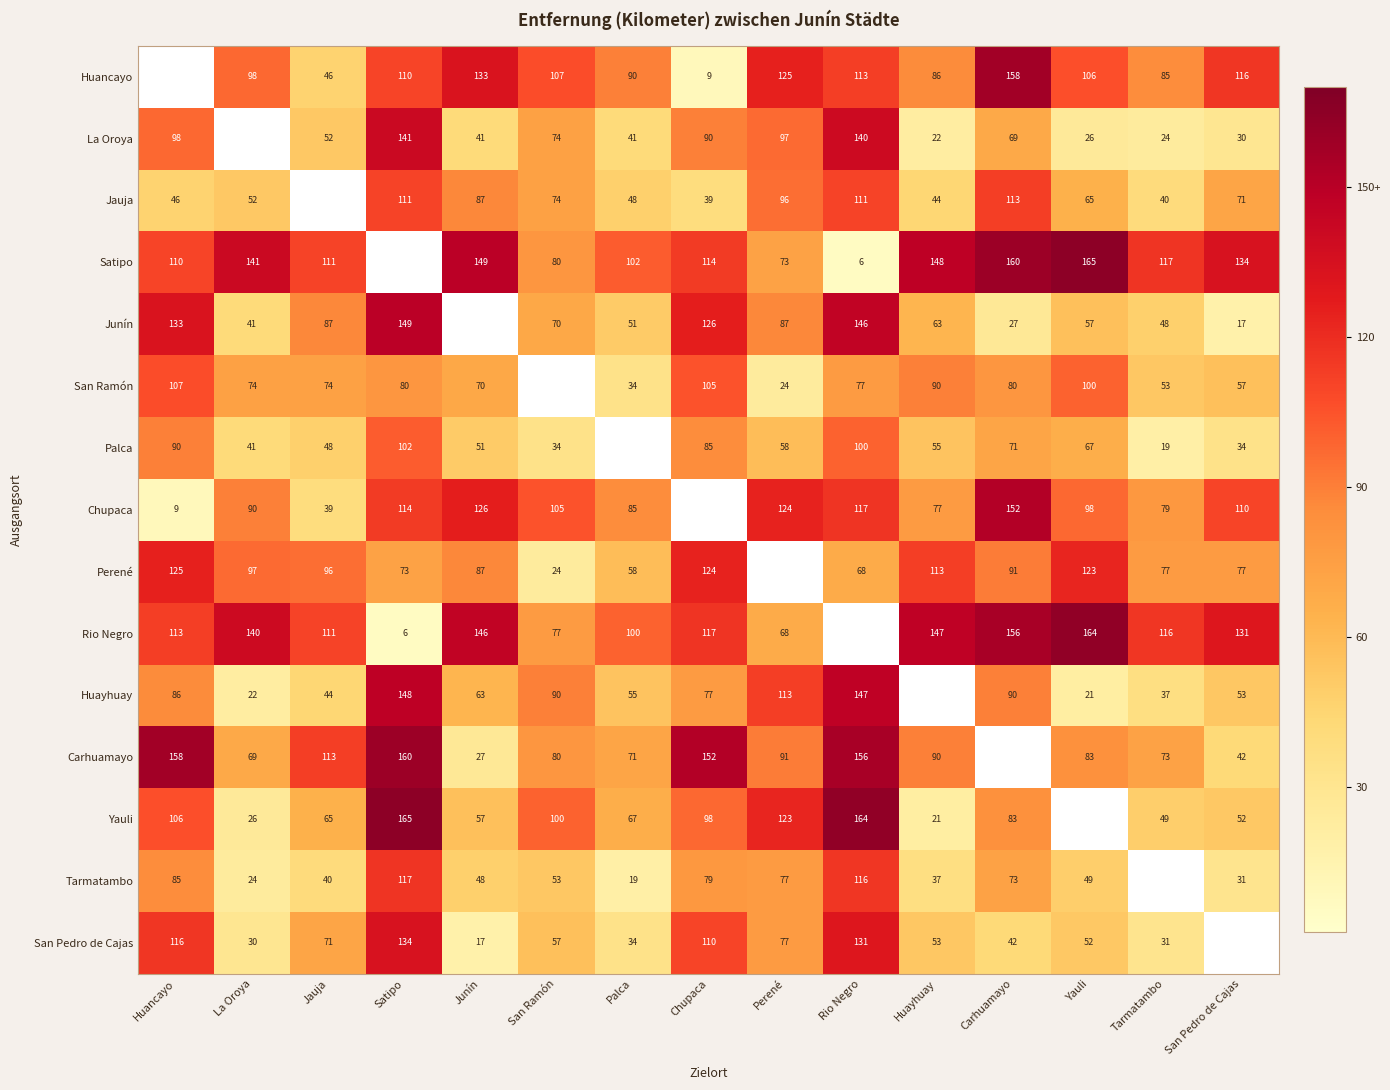

The Jauja series shows 35 at Satipo. True or false?

False